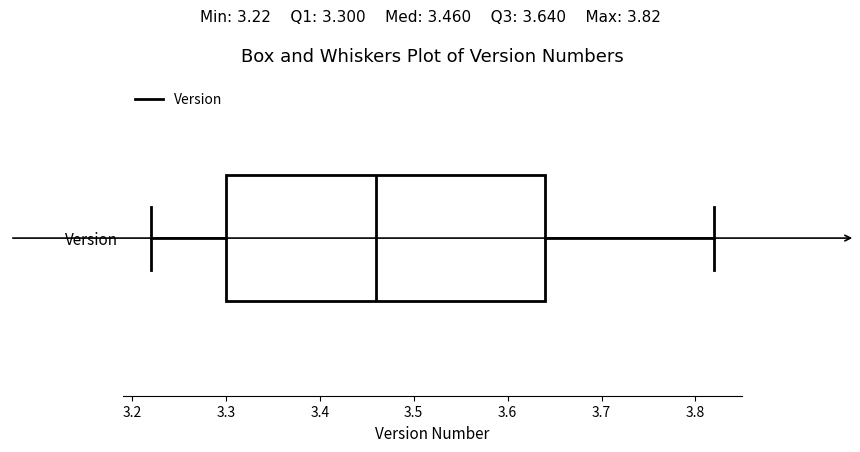

Read this box plot against the x-axis: the position of the median line, the range covered by the box, and the ends of both whiskers. The values are not printed on the chart, so give them approximately, as read against the axis.

median 3.46, box 3.30 to 3.64, whiskers 3.22 to 3.82